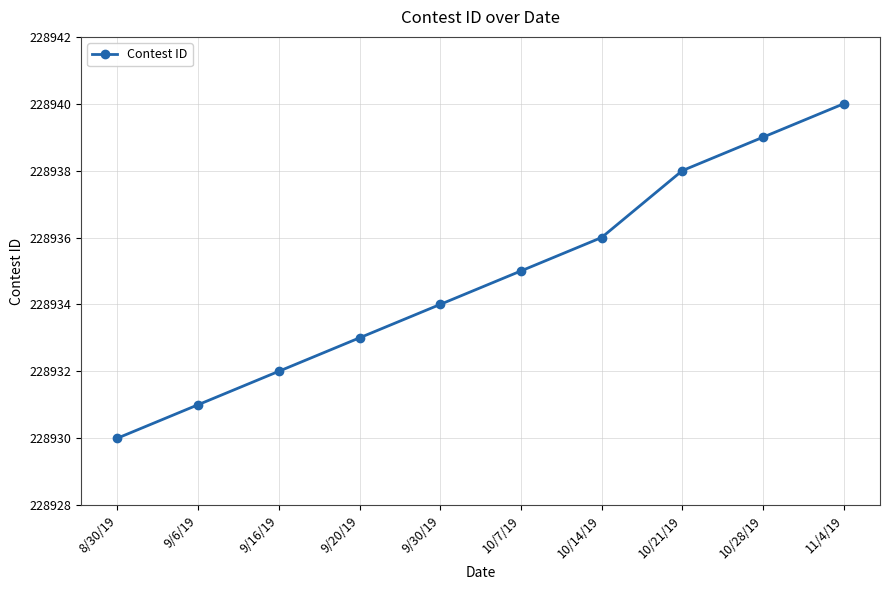

True or false: the data shows 300334 at 11/4/19.

False